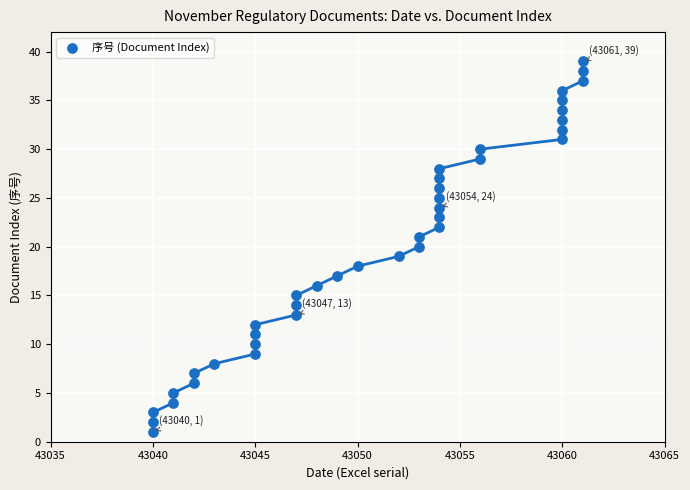

What is the range of X values (max minus min)?

21